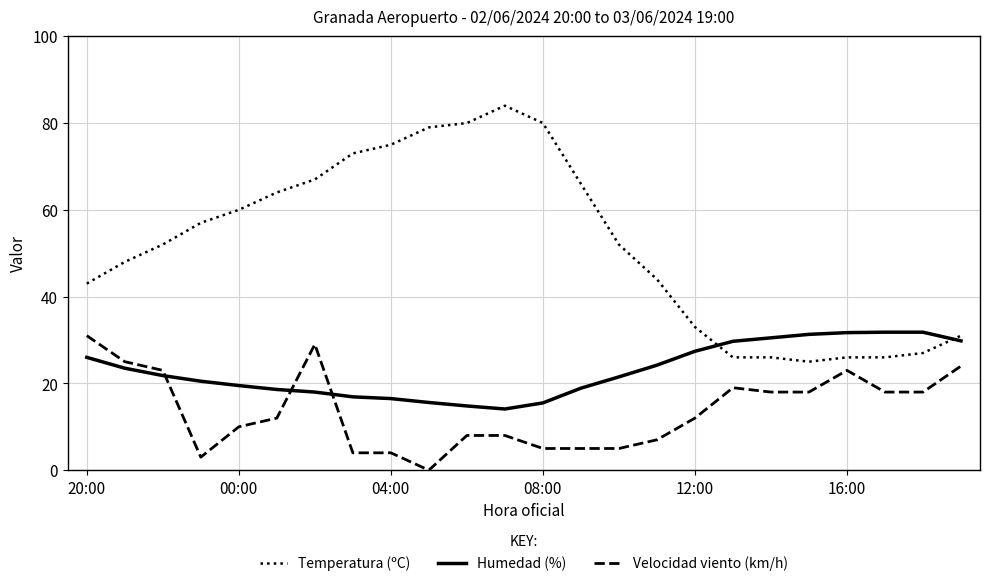

What is the greatest value displayed?

84.0